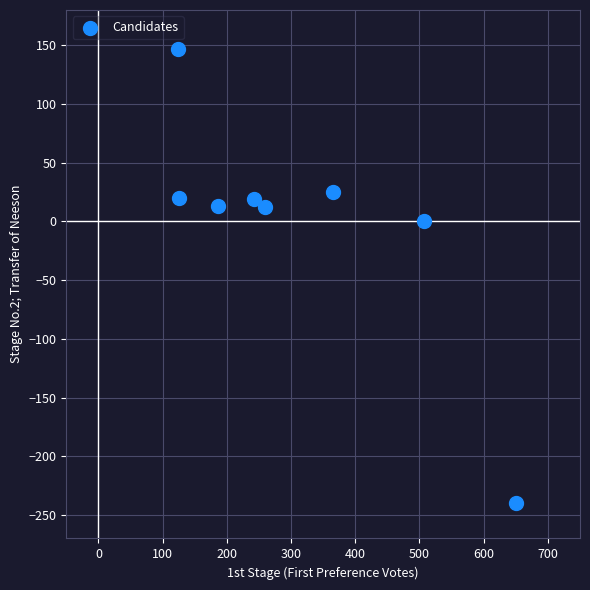

What is the range of Y values (max minus min)?

386.7